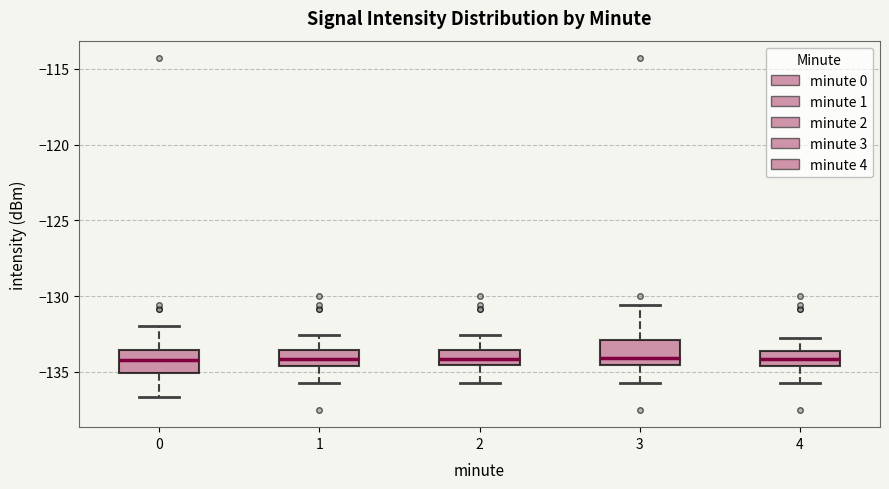

Reading left to right, read every box against the y-axis: the position of its median line, the range the box covers, and the ends of its whiskers. The values are not printed on the chart, so give them approximately, as read against the axis.

0: median -134.0, box -135.0 to -133.5, whiskers -136.5 to -132.0
1: median -134.0, box -134.5 to -133.5, whiskers -135.5 to -132.5
2: median -134.0, box -134.5 to -133.5, whiskers -135.5 to -132.5
3: median -134.0, box -134.5 to -133.0, whiskers -135.5 to -130.5
4: median -134.0, box -134.5 to -133.5, whiskers -135.5 to -133.0